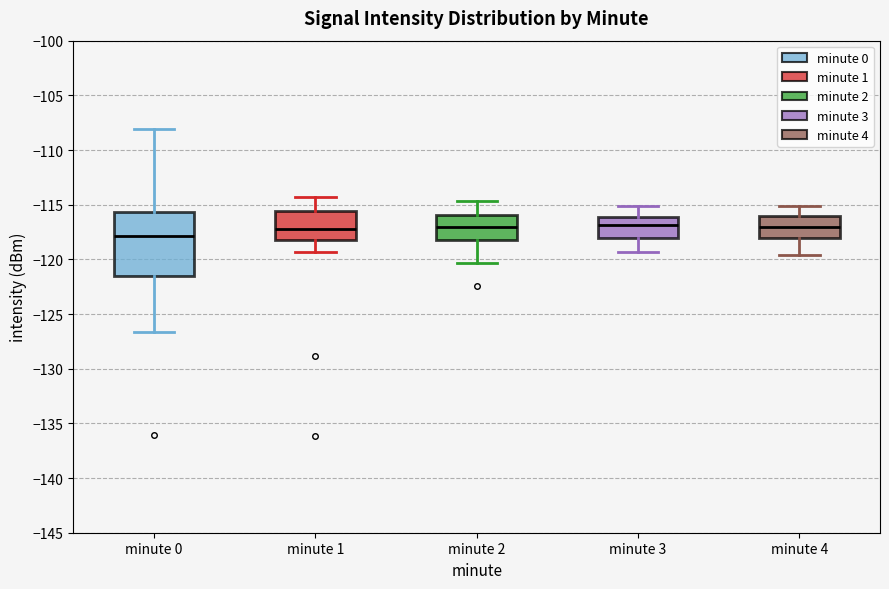

Reading left to right, transcribe this box plot: for each box, give where its median line is, the range the box spans, and where its two whiskers end, as read against the y-axis. The values are not printed on the chart, so give them approximately, as read against the axis.

minute 0: median -118.0, box -121.5 to -115.5, whiskers -126.5 to -108.0
minute 1: median -117.0, box -118.5 to -115.5, whiskers -119.5 to -114.5
minute 2: median -117.0, box -118.5 to -116.0, whiskers -120.5 to -114.5
minute 3: median -117.0, box -118.0 to -116.0, whiskers -119.5 to -115.0
minute 4: median -117.0, box -118.0 to -116.0, whiskers -119.5 to -115.0